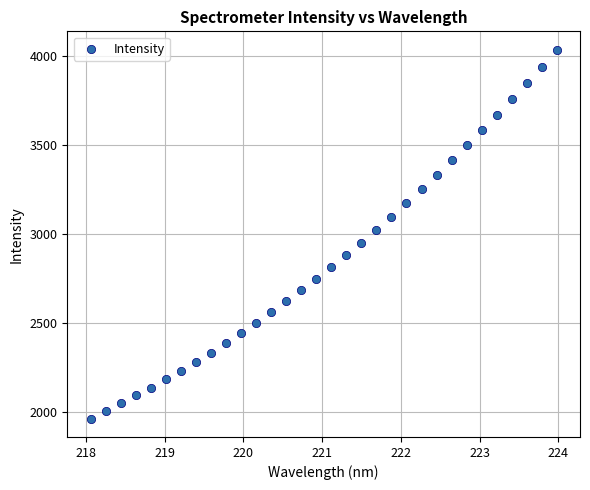

What is the range of Y values (max minus min)?

2071.6